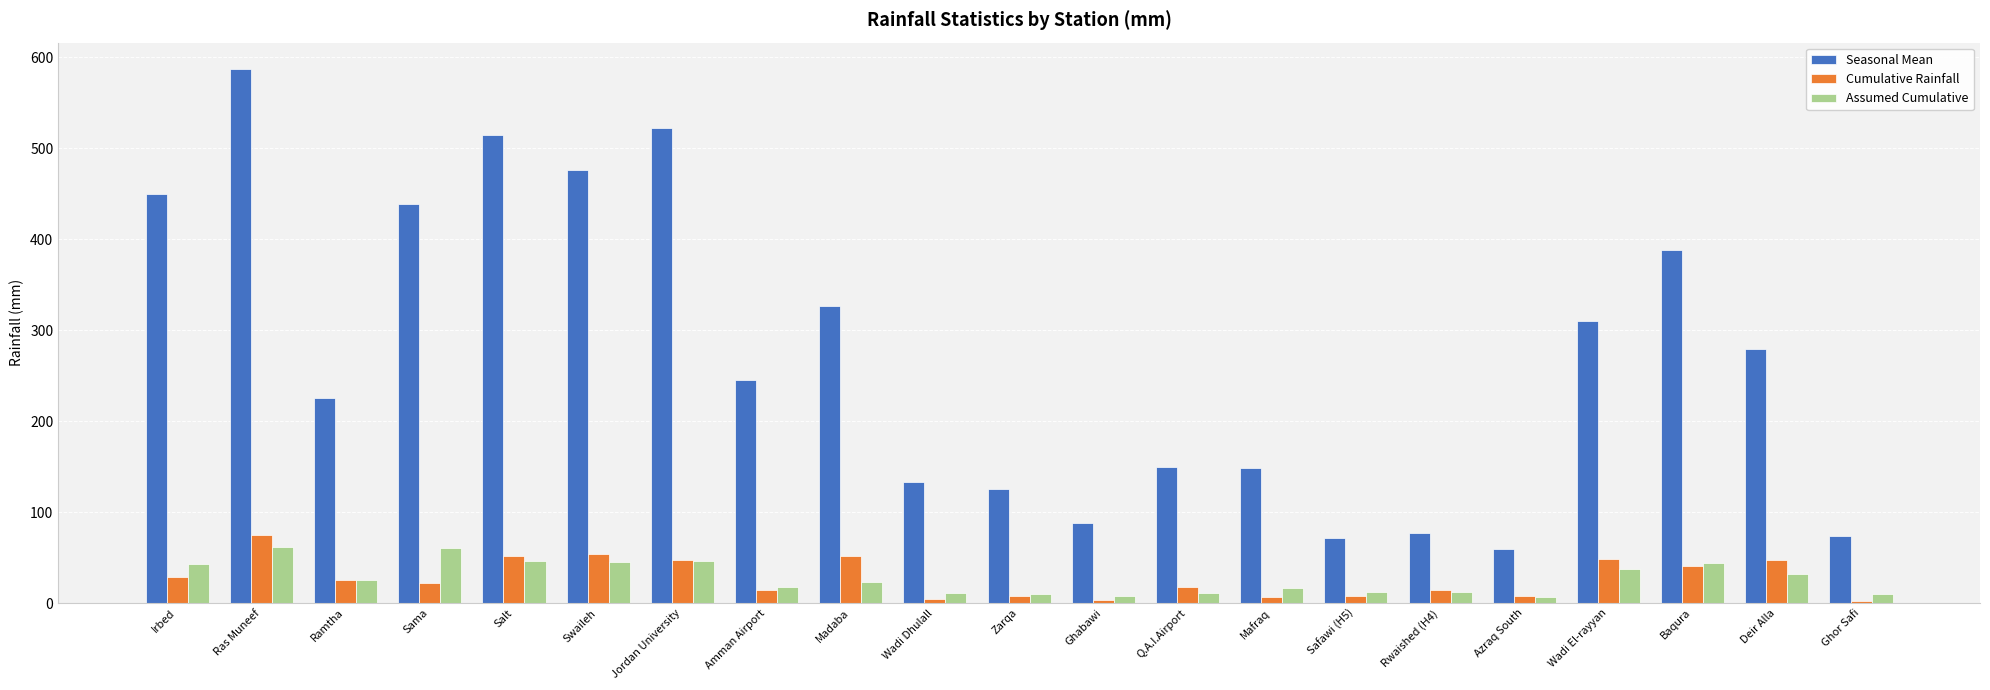

What is the total value across all series at Q.A.I.Airport?

178.3